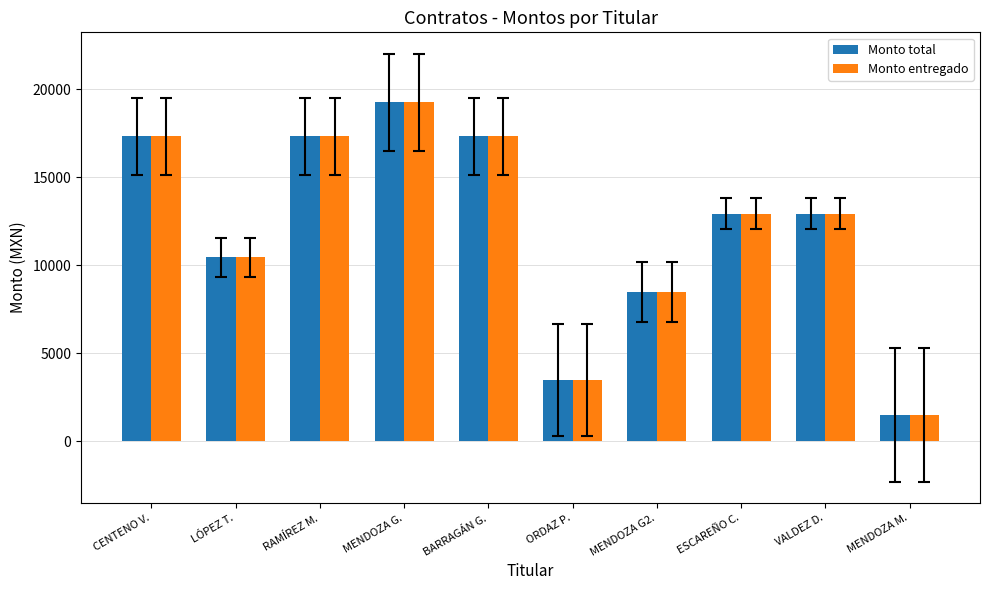

Which category has the lowest value in the Monto total series?

MENDOZA M.